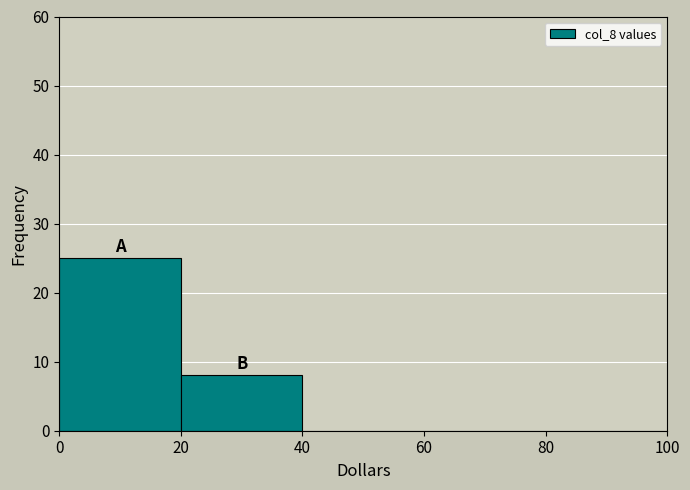

Reading left to right, transcribe this chart: for each bar, give the range it covers on the x-axis and its height. The values are not printed on the chart, so give them approximately, as read against the axis.

0 to 20: 25
20 to 40: 8
40 to 60: 0
60 to 80: 0
80 to 100: 0